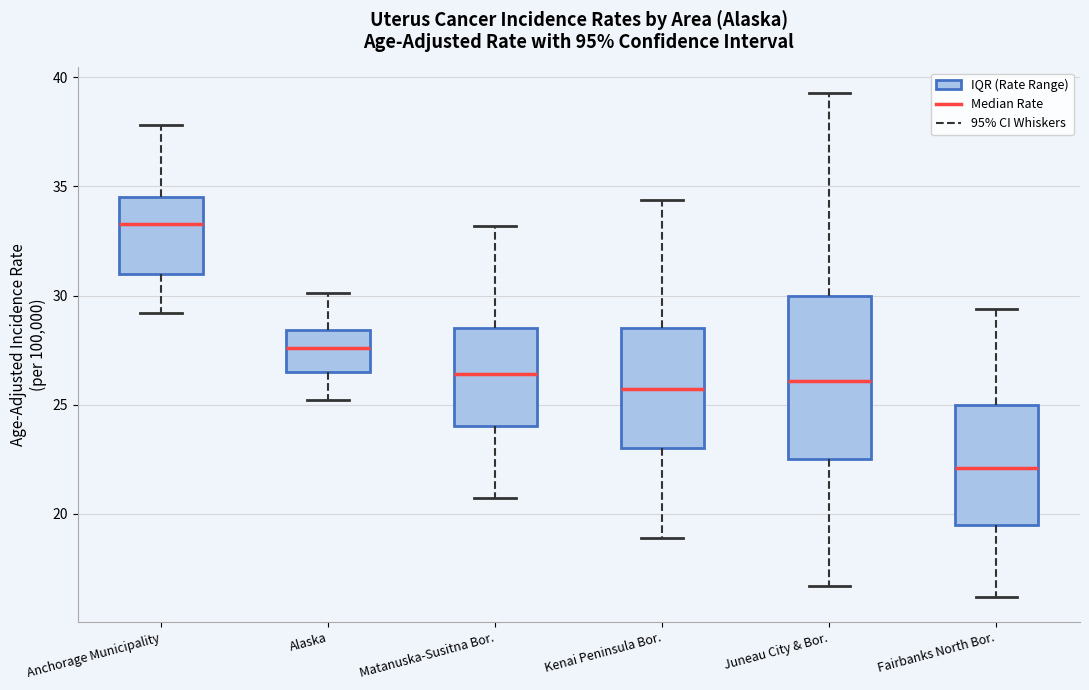

Reading left to right, transcribe this box plot: for each box, give where its median line is, the range the box spans, and where its two whiskers end, as read against the y-axis. The values are not printed on the chart, so give them approximately, as read against the axis.

Anchorage Municipality: median 33.5, box 31.0 to 34.5, whiskers 29.0 to 38.0
Alaska: median 27.5, box 26.5 to 28.5, whiskers 25.0 to 30.0
Matanuska-Susitna Bor.: median 26.5, box 24.0 to 28.5, whiskers 20.5 to 33.0
Kenai Peninsula Bor.: median 25.5, box 23.0 to 28.5, whiskers 19.0 to 34.5
Juneau City & Bor.: median 26.0, box 22.5 to 30.0, whiskers 16.5 to 39.5
Fairbanks North Bor.: median 22.0, box 19.5 to 25.0, whiskers 16.0 to 29.5